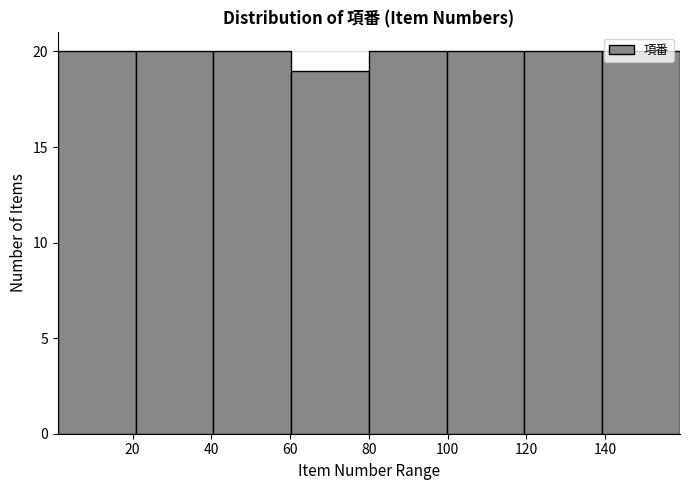

Reading left to right, transcribe this chart: for each bar, give the range it covers on the x-axis and its height. Neither the bar edges nor the heights are printed on the chart, so give them approximately, as read against the axes.

2 to 20: 20
20 to 40: 20
40 to 60: 20
60 to 80: 19
80 to 100: 20
100 to 120: 20
120 to 140: 20
140 to 160: 20